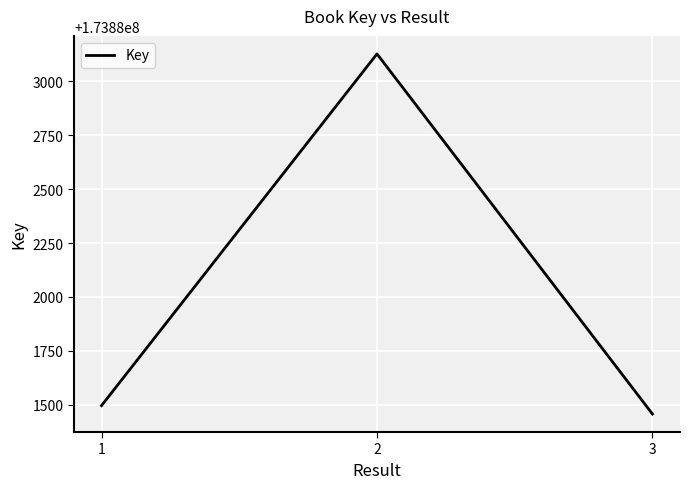

List the labels in order of value, largest first.

2, 1, 3